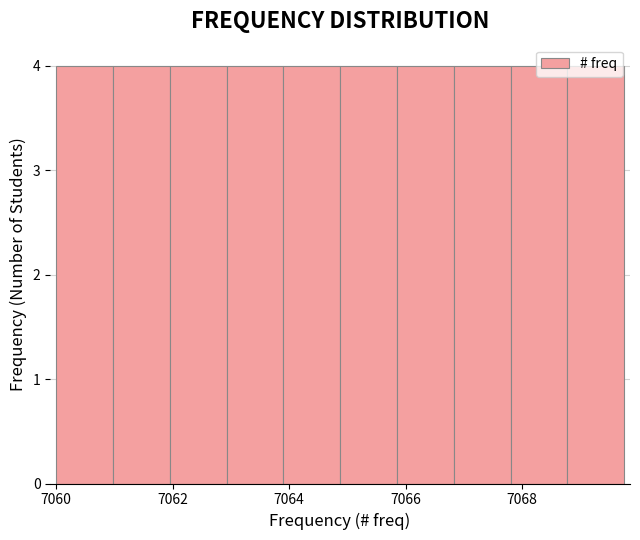

What is the height of the bar covering 7063.0 to 7064.0 on the x-axis? Neither the bar edges nor the heights are printed on the chart, so give them approximately, as read against the axes.

4